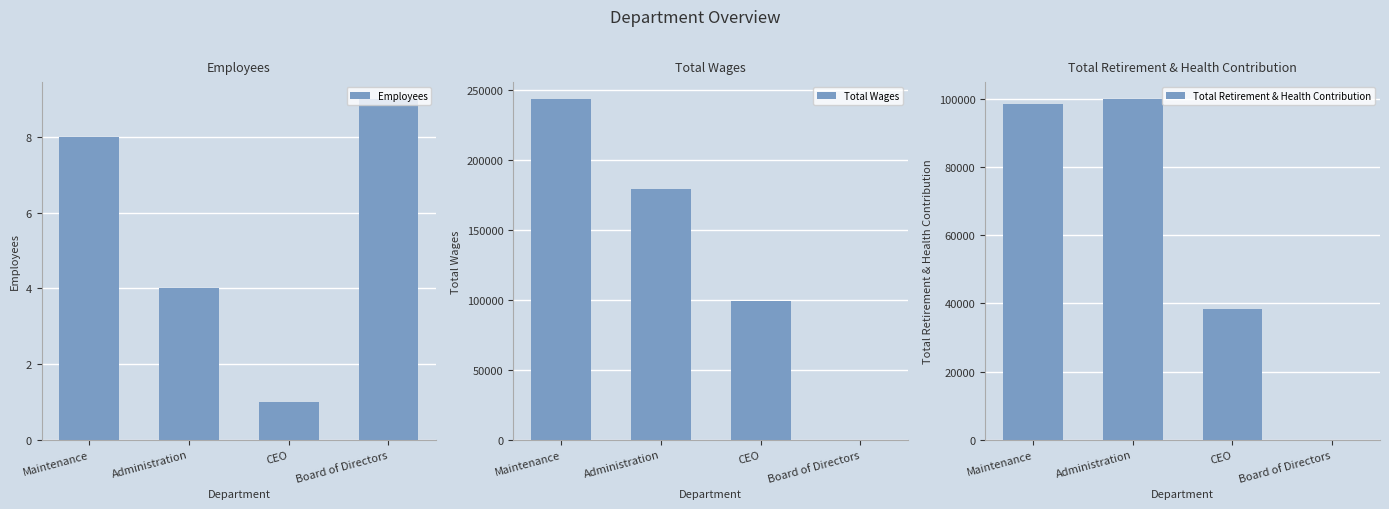

Is the value of Total Wages at Board of Directors greater than the value of Total Retirement & Health Contribution at Board of Directors?

No